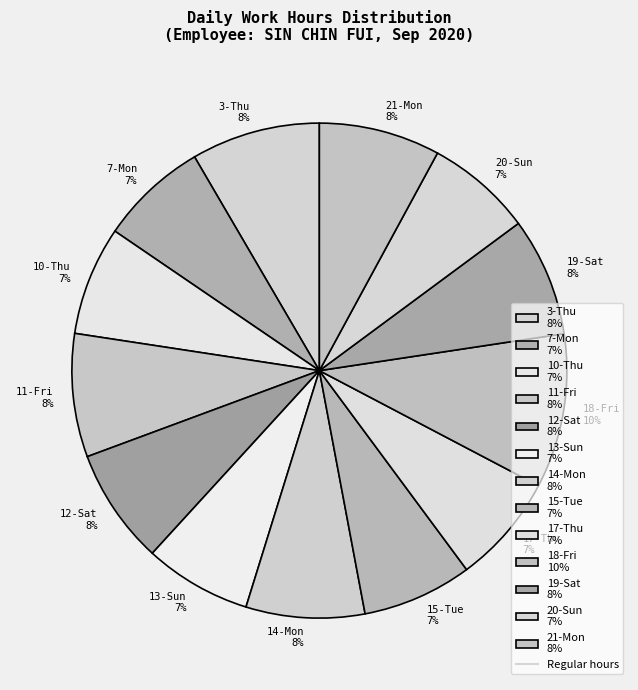

To the nearest percent, what is the combined percentage of 18-Fri and 13-Sun?

17%